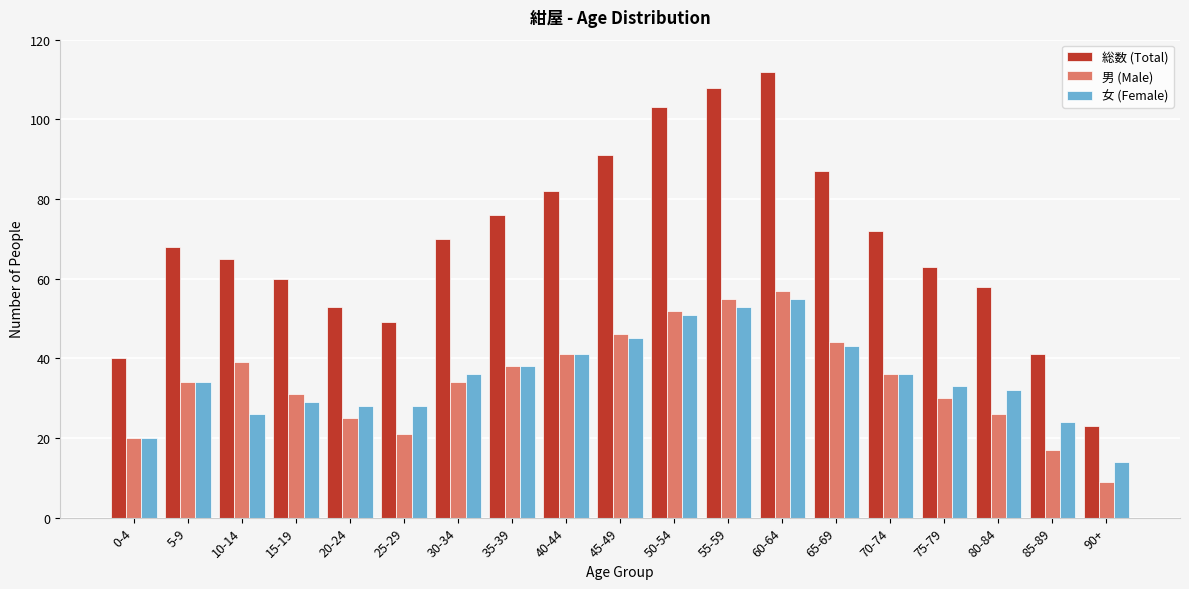

What is the sum of all 女 (Female) values?

666